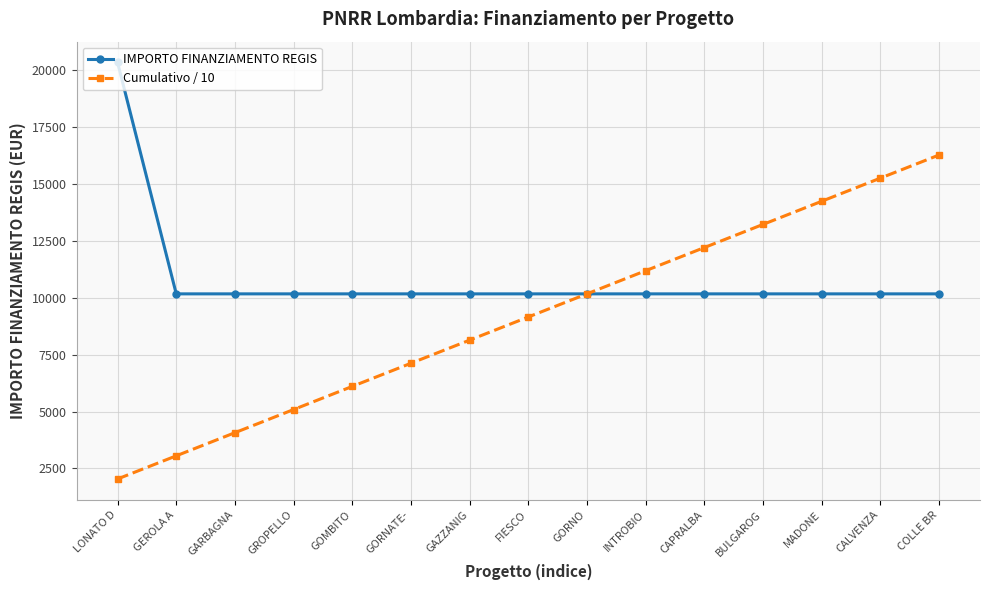

What is the total value across all series at GORNO?

20344.0